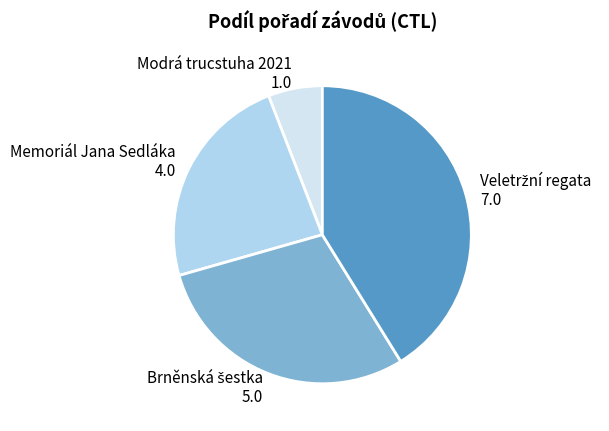

Is there any slice that represents more than half of the pie?

No